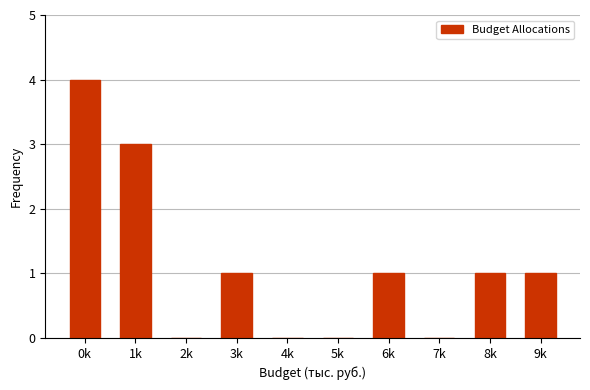

Reading left to right, transcribe all the data shown in this chart.

0k=4	1k=3	2k=0	3k=1	4k=0	5k=0	6k=1	7k=0	8k=1	9k=1